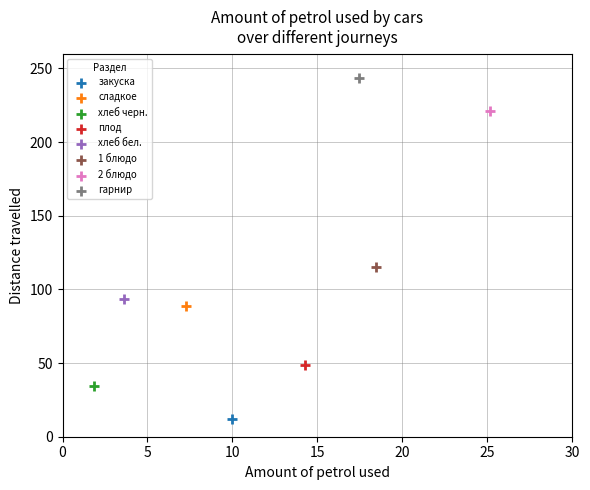

What are all the series names shown in the legend?

хлеб черн., плод, сладкое, гарнир, 1 блюдо, хлеб бел., закуска, 2 блюдо